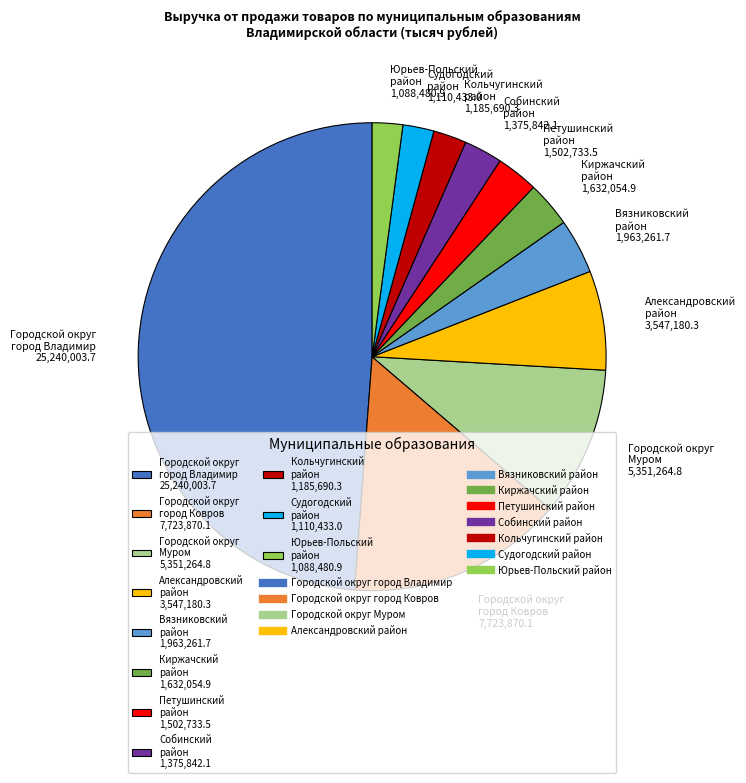

Does Собинский район 1,375,842.1 represent more than half of the total?

No